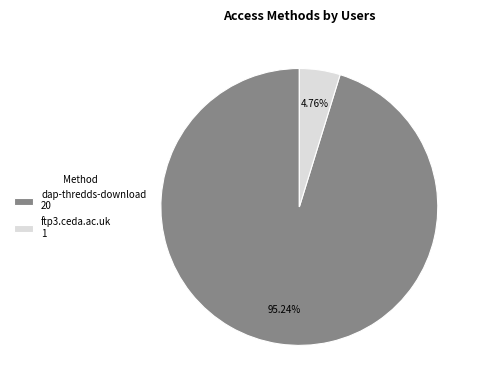

What portion of the pie excludes ftp3.ceda.ac.uk?

95.2%